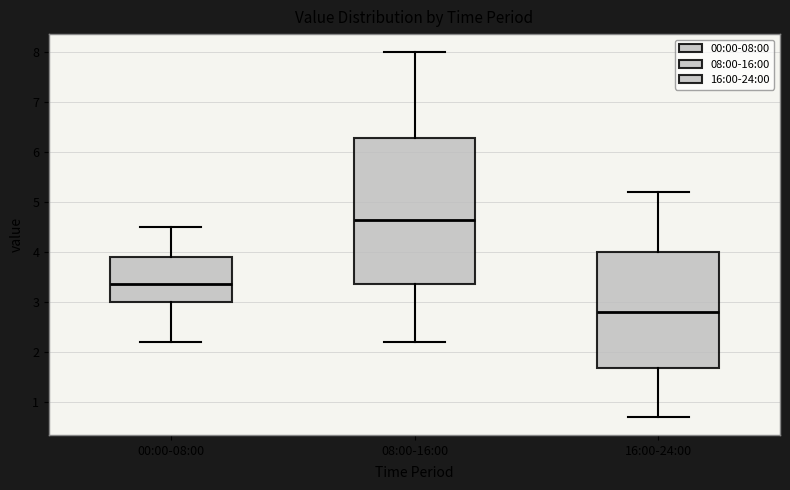

Comparing the boxes themselves (not the whiskers), which one is the tallest?

08:00-16:00